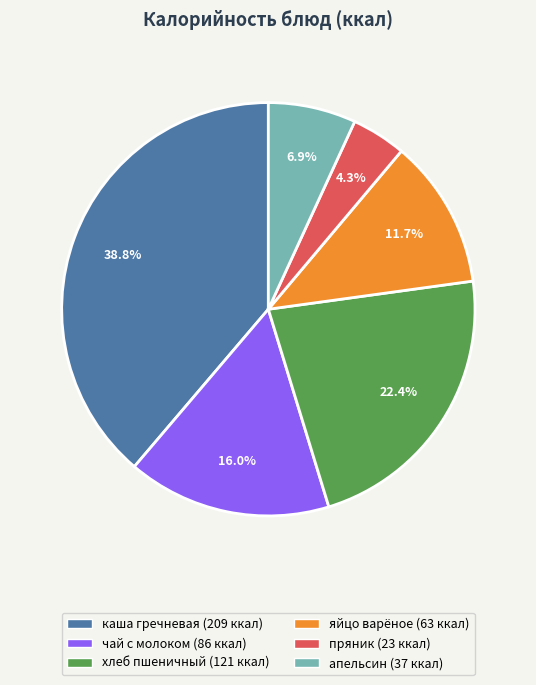

How many segments does this pie chart have?

6